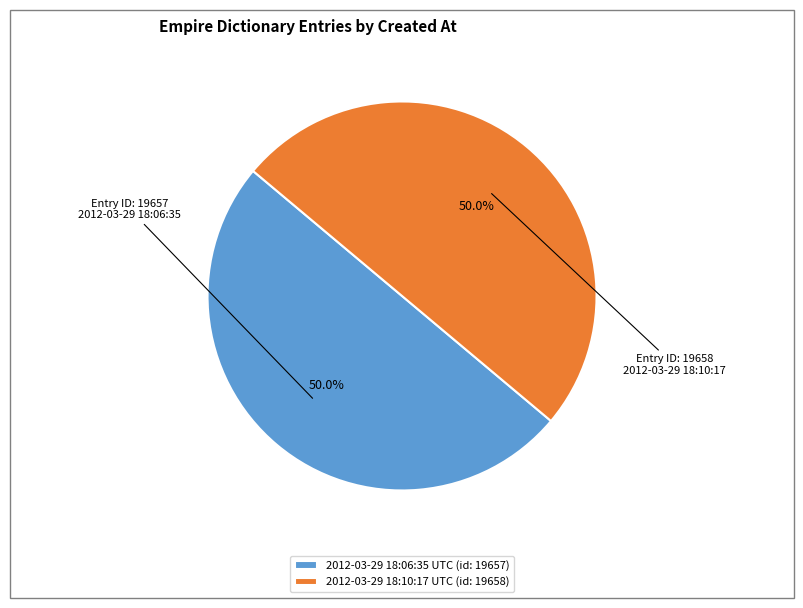

Approximately how many times larger is the value at 2012-03-29 18:10:17 UTC (id: 19658) compared to 2012-03-29 18:06:35 UTC (id: 19657)?

1.0